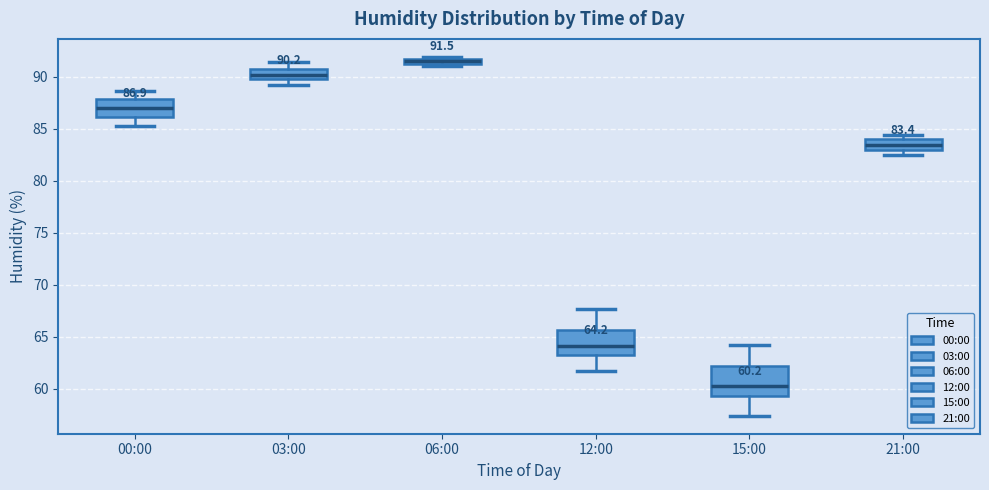

Which box's median line is the highest?

06:00